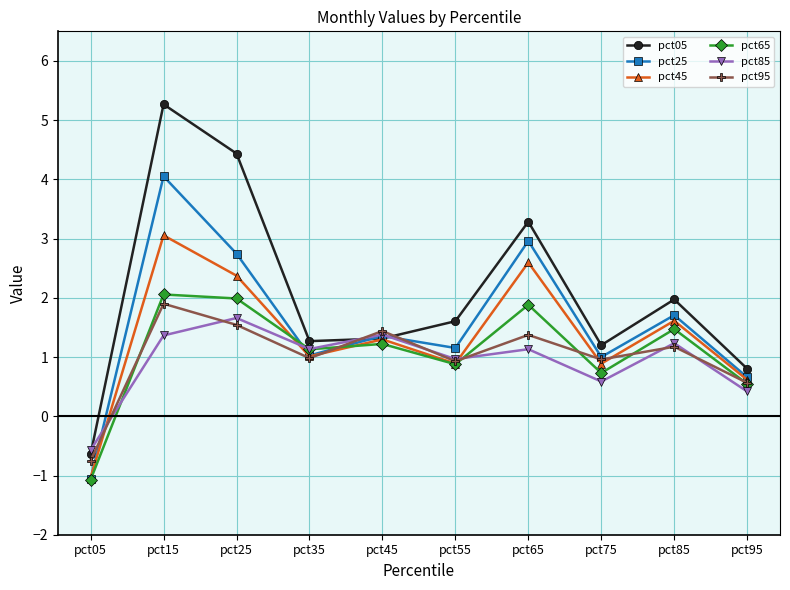

At how many categories does at least one series exceed 0?

9